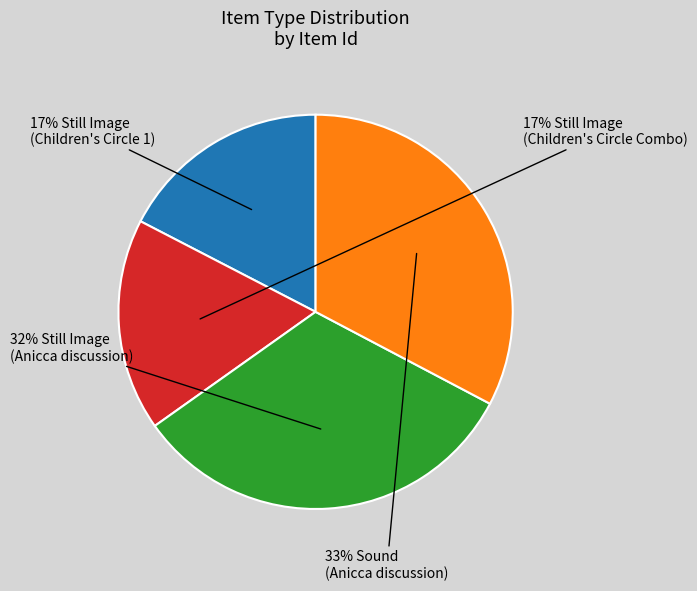

How many slices are in this pie chart?

4